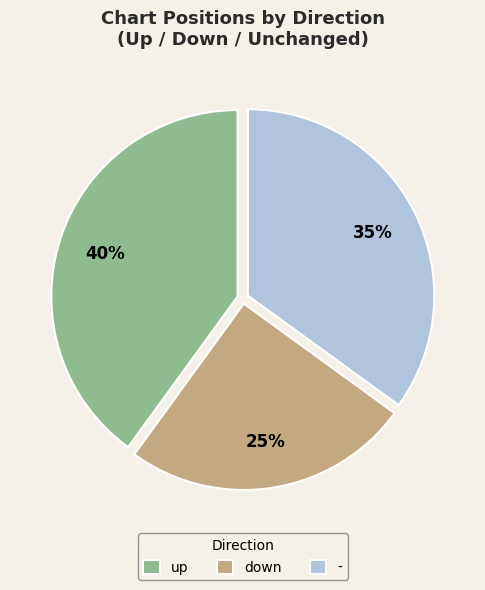

To the nearest percent, what is the difference between the largest and smallest slice percentages?

15%